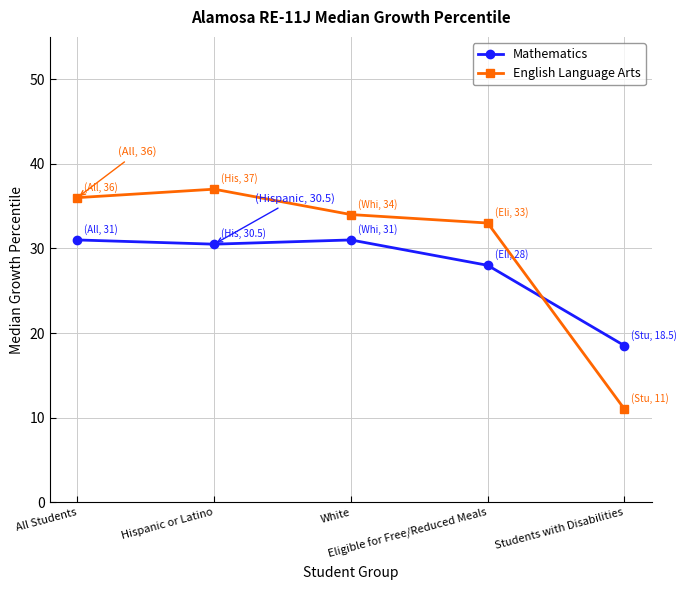

What are all the series names shown in the legend?

Mathematics, English Language Arts